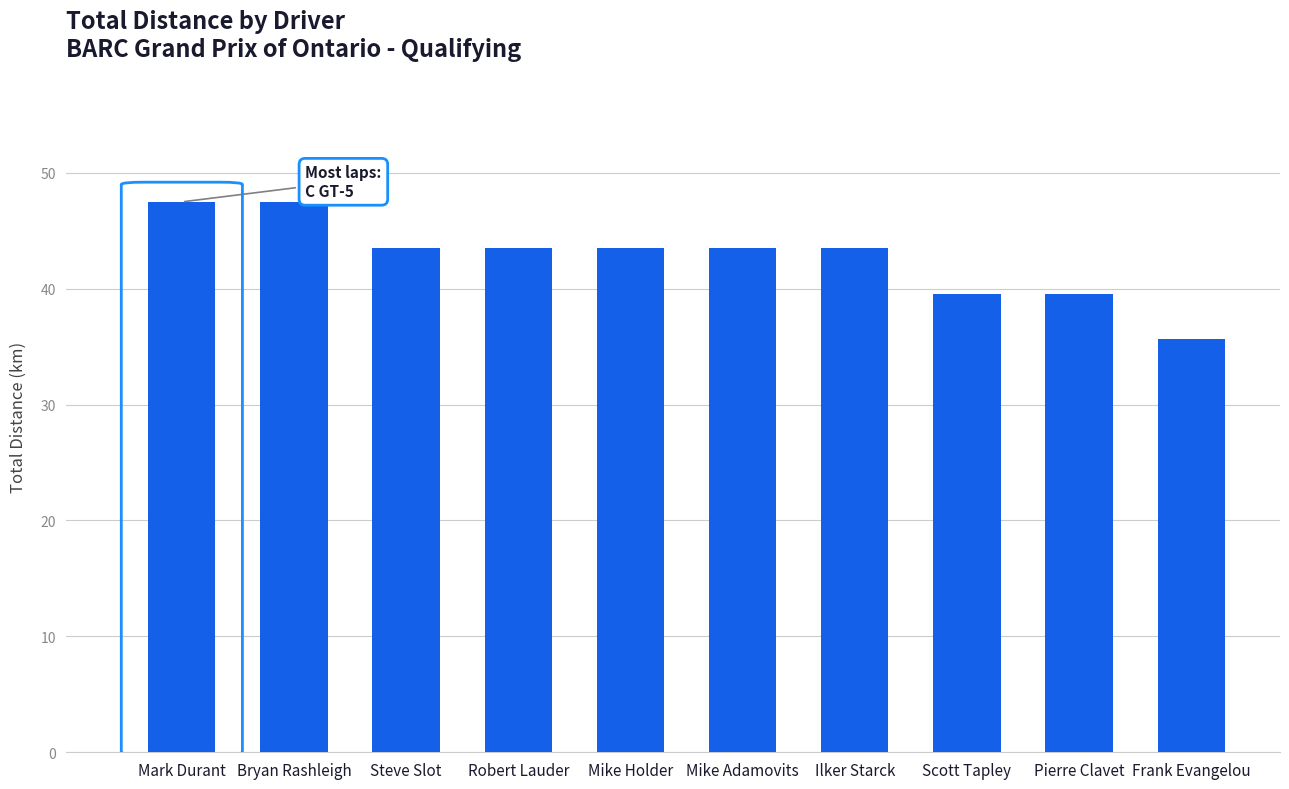

The value at Steve Slot is 60.6. True or false?

False